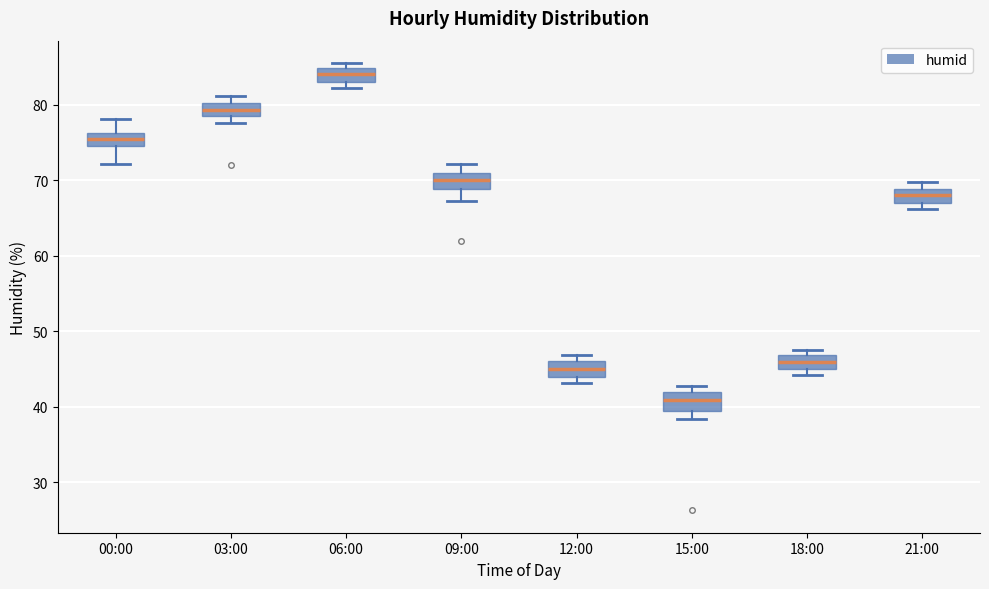

Reading left to right, transcribe this box plot: for each box, give where its median line is, the range the box spans, and where its two whiskers end, as read against the y-axis. The values are not printed on the chart, so give them approximately, as read against the axis.

00:00: median 75 (inside the box), box 75 to 76, whiskers 72 to 78
03:00: median 79 (inside the box), box 79 to 80, whiskers 78 to 81
06:00: median 84, box 83 to 85, whiskers 82 to 86
09:00: median 70, box 69 to 71, whiskers 67 to 72
12:00: median 45, box 44 to 46, whiskers 43 to 47
15:00: median 41, box 39 to 42, whiskers 38 to 43
18:00: median 46, box 45 to 47, whiskers 44 to 48
21:00: median 68, box 67 to 69, whiskers 66 to 70